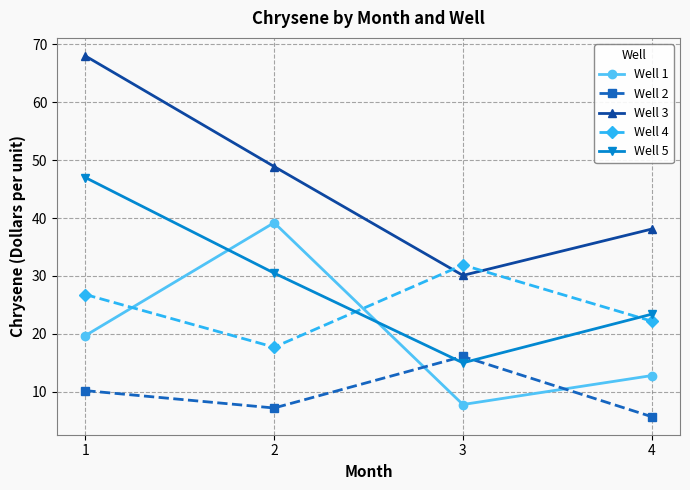

What is the value of the Well 2 point at the 4th from the left?

5.7